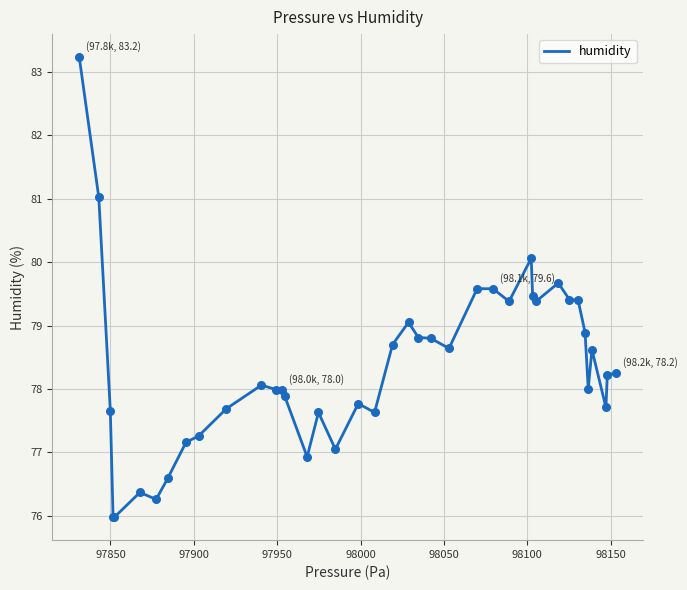

What is the maximum value shown in the chart?

83.2